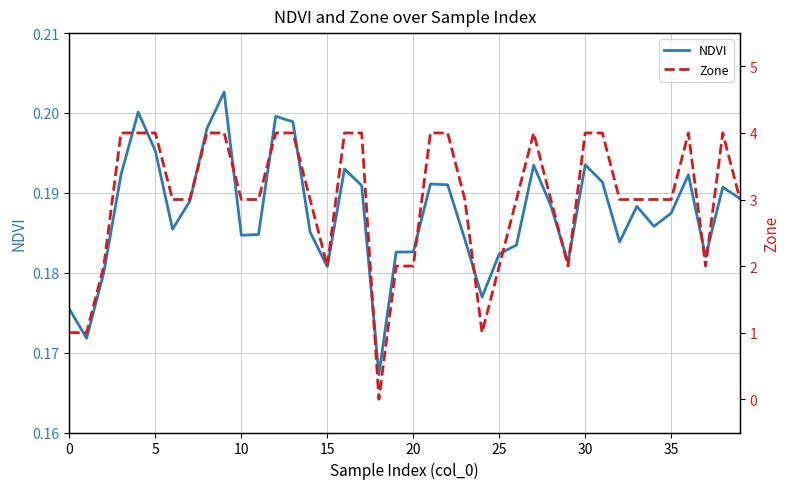

How many interior local valleys does the Zone series have?

5